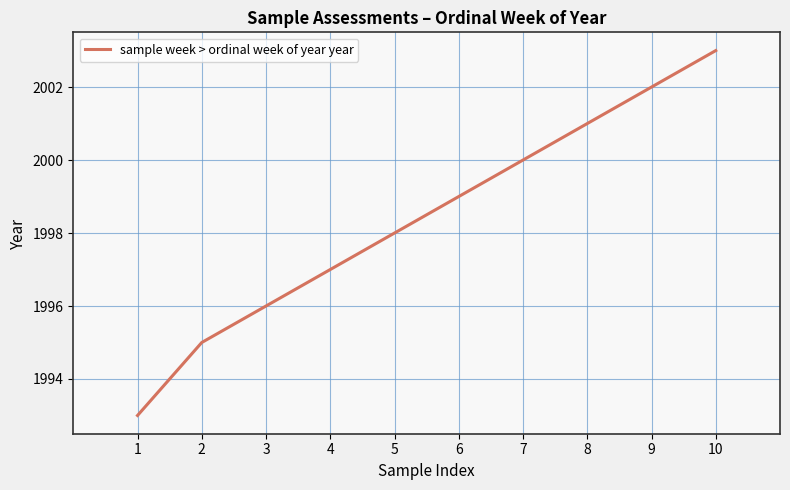

What is the minimum value shown in the chart?

1993